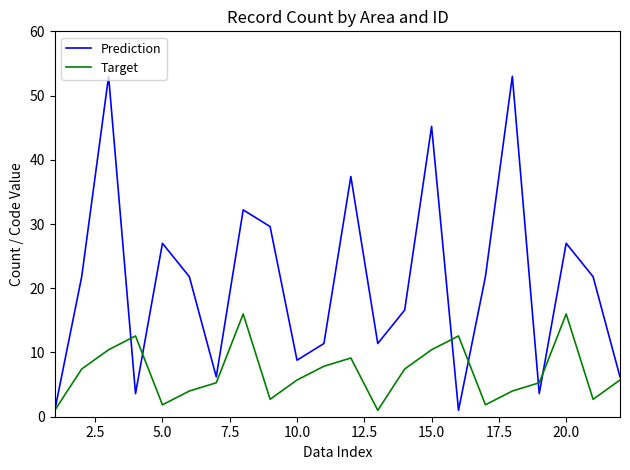

Rank the series by their maximum value, from highest to lowest.

Prediction, Target